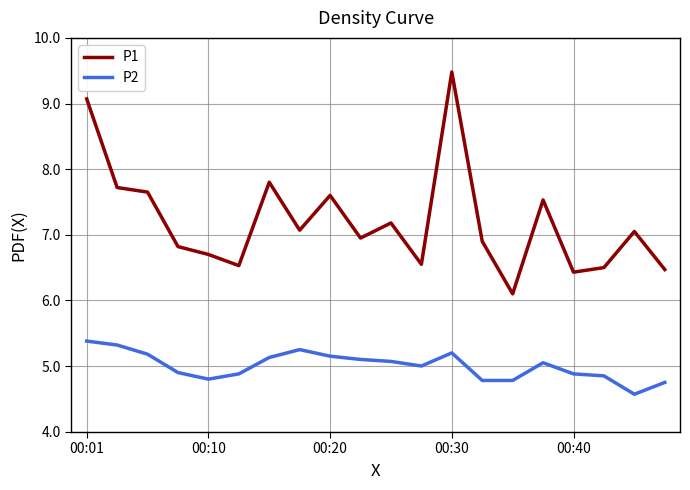

What is the difference between the maximum and minimum values in the P1 series?

3.4